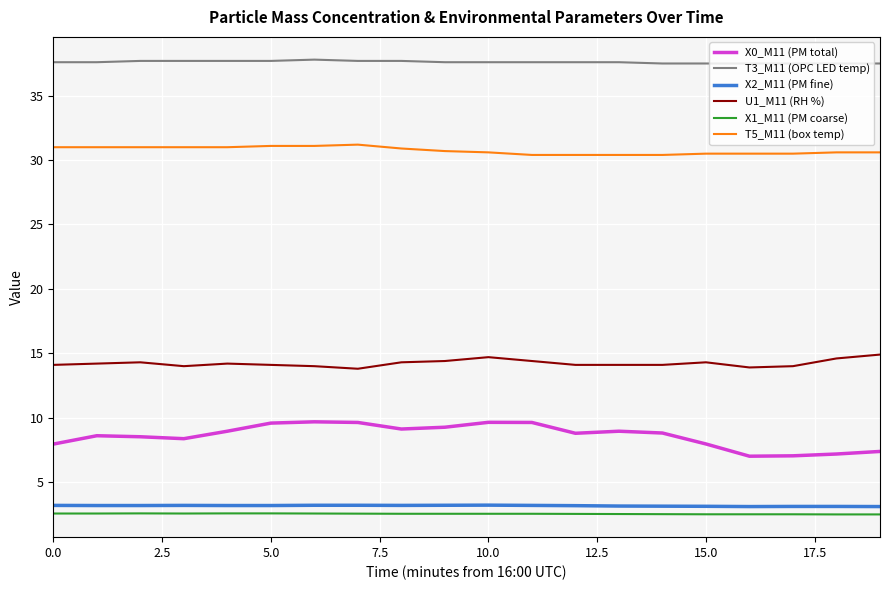

What is the smallest value displayed?

2.5